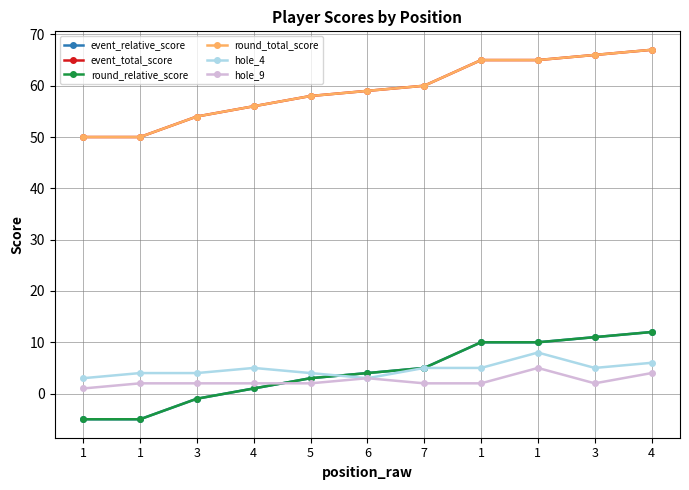

Does the chart have visible grid lines?

Yes